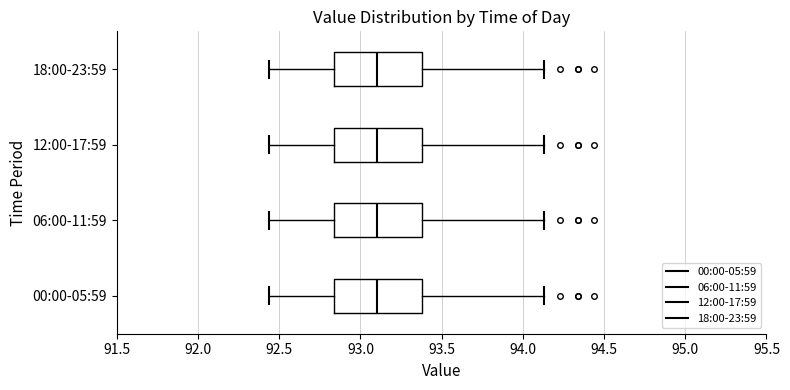

Where does the right whisker of the box for 12:00-17:59 end on the x-axis? The values are not printed on the chart, so give them approximately, as read against the axis.

94.15